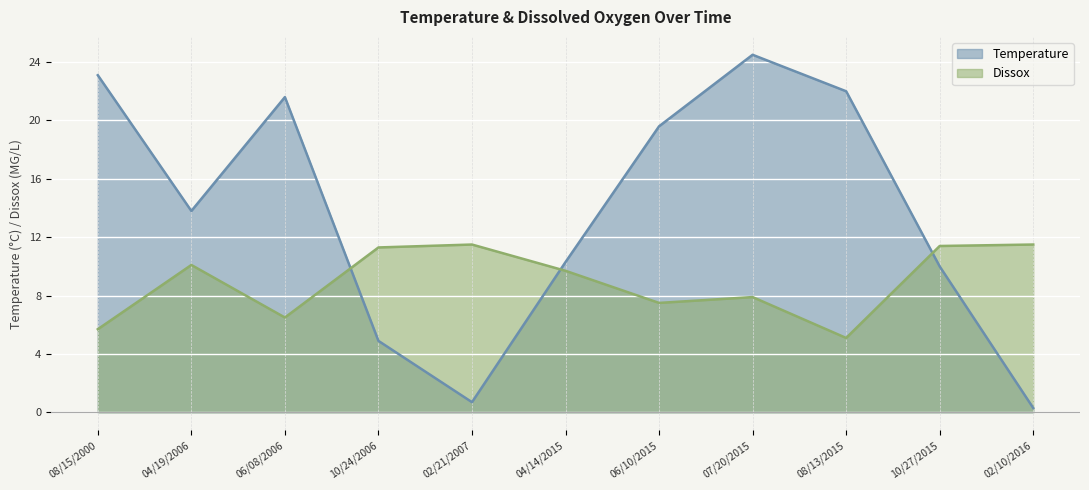

At how many categories does at least one series exceed 9?

11